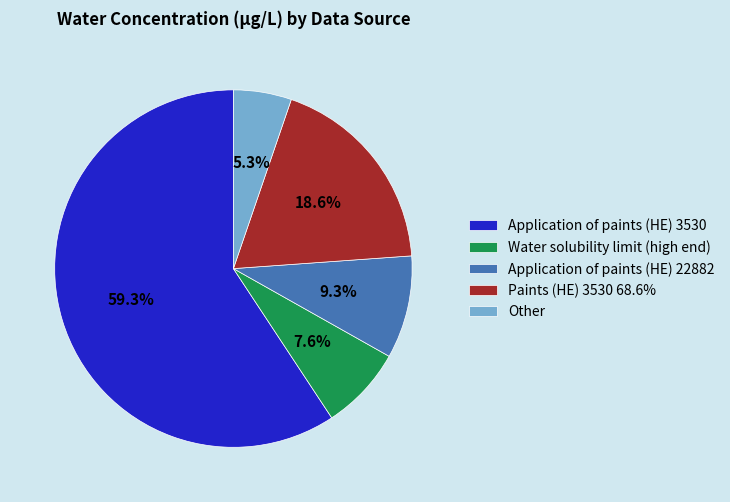

Which category has the biggest portion of the pie?

Application of paints (HE) 3530